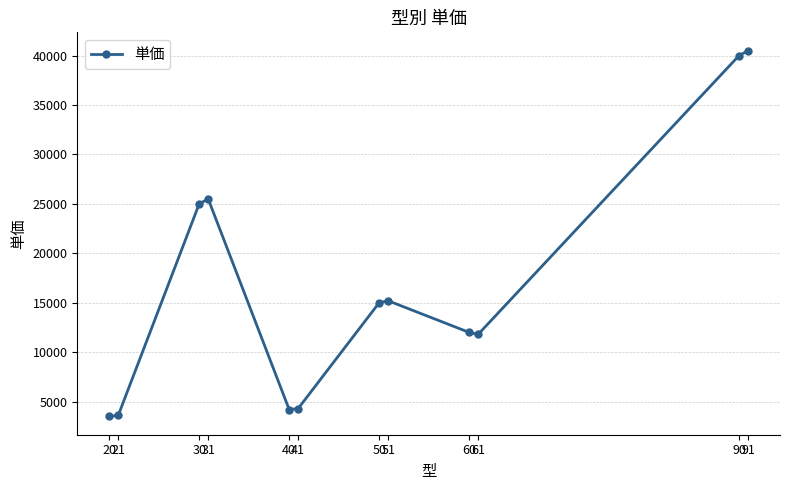

True or false: the data shows 15200 at 51.

True